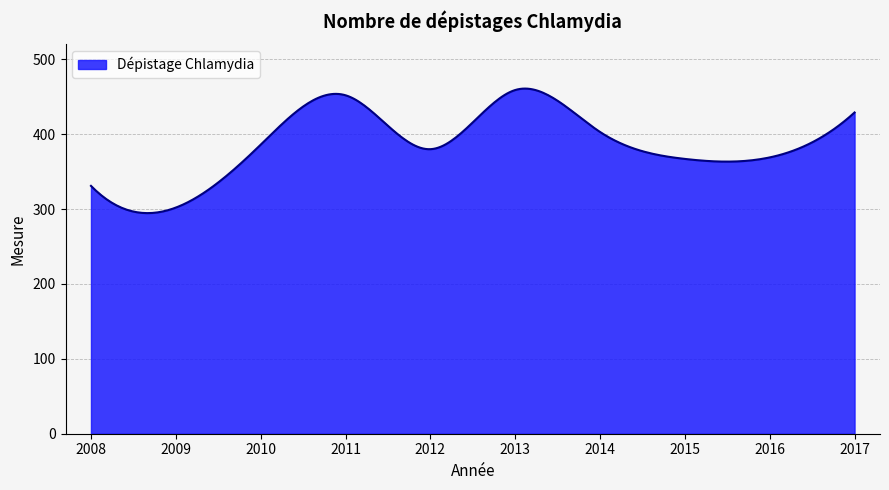

What is the smallest value displayed?

294.6